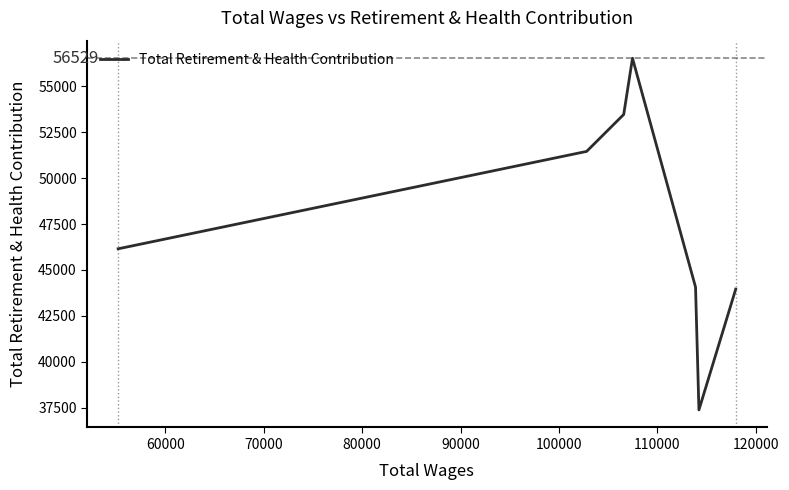

True or false: there are more than 2 points higher than both neighbors.

False